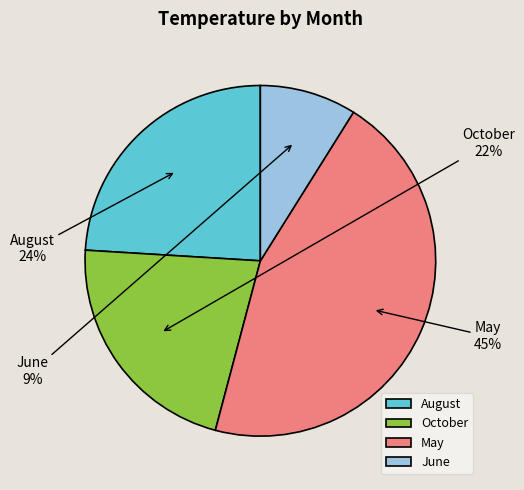

Rank the categories by value from highest to lowest.

May, August, October, June